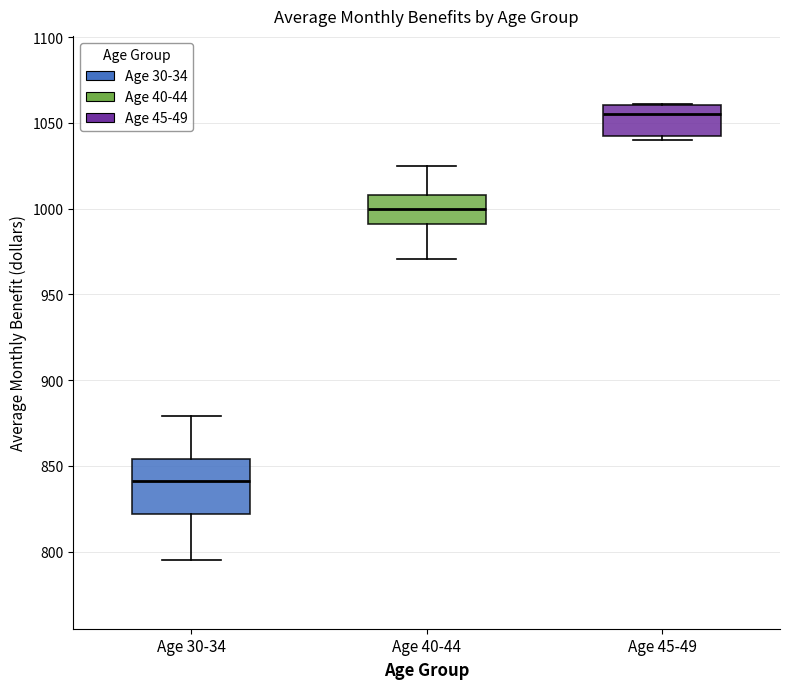

Where does the lower whisker of the box for Age 40-44 end on the y-axis? The values are not printed on the chart, so give them approximately, as read against the axis.

970